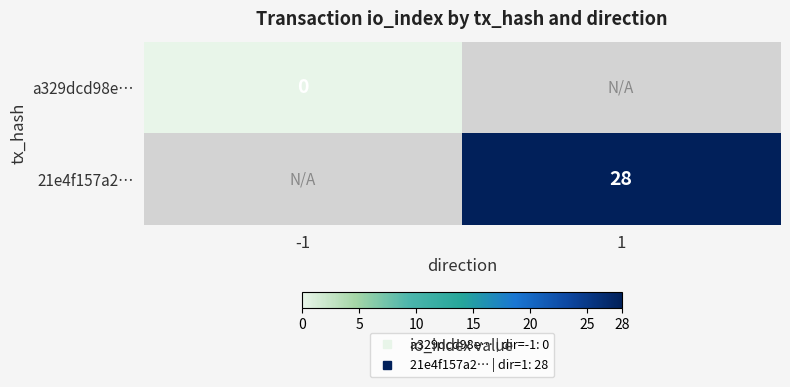

Is the value of a329dcd98e… at 1 greater than the value of 21e4f157a2… at 1?

No